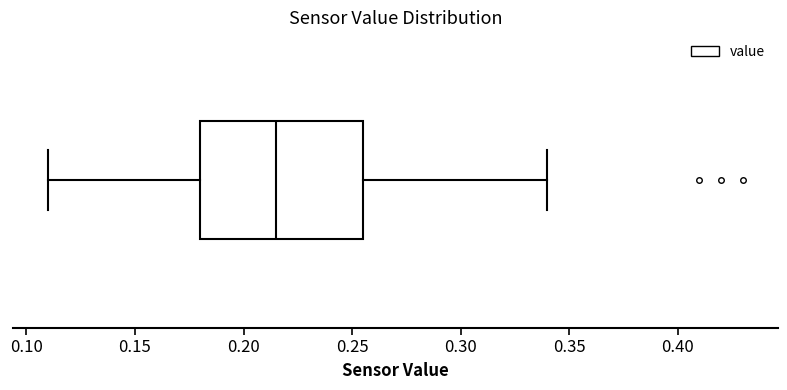

Where does the median line of the box sit on the x-axis? The values are not printed on the chart, so give them approximately, as read against the axis.

0.215